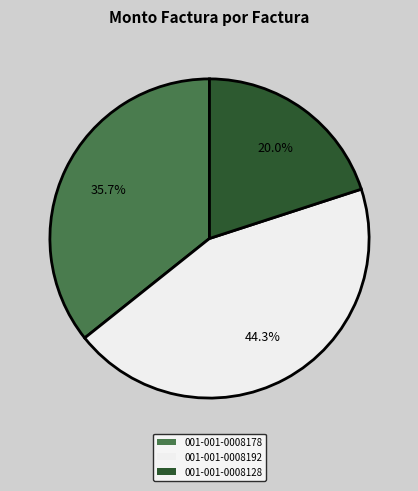

To the nearest percent, what is the combined percentage of 001-001-0008178 and 001-001-0008128?

56%